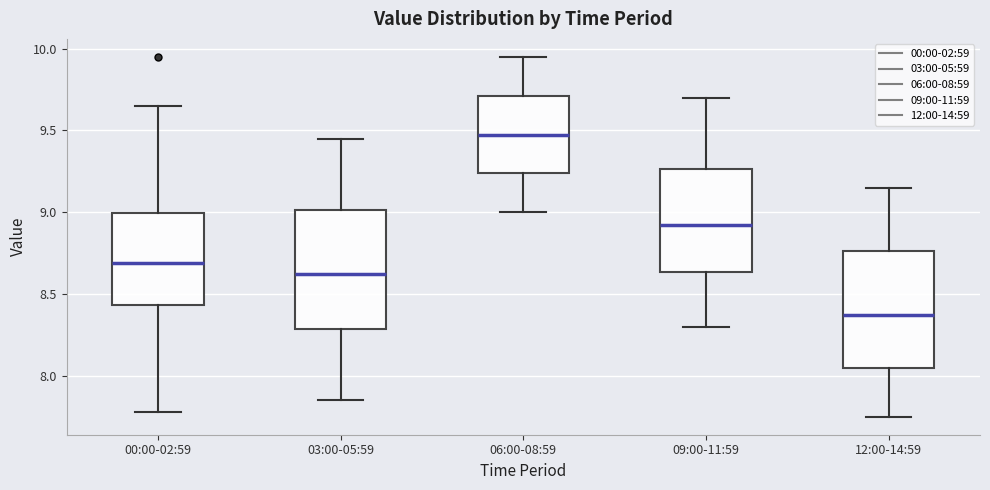

Reading left to right, read every box against the y-axis: the position of its median line, the range the box covers, and the ends of its whiskers. The values are not printed on the chart, so give them approximately, as read against the axis.

00:00-02:59: median 8.70, box 8.45 to 9.00, whiskers 7.80 to 9.65
03:00-05:59: median 8.65, box 8.30 to 9.00, whiskers 7.85 to 9.45
06:00-08:59: median 9.50, box 9.25 to 9.70, whiskers 9.00 to 9.95
09:00-11:59: median 8.95, box 8.65 to 9.25, whiskers 8.30 to 9.70
12:00-14:59: median 8.40, box 8.05 to 8.75, whiskers 7.75 to 9.15